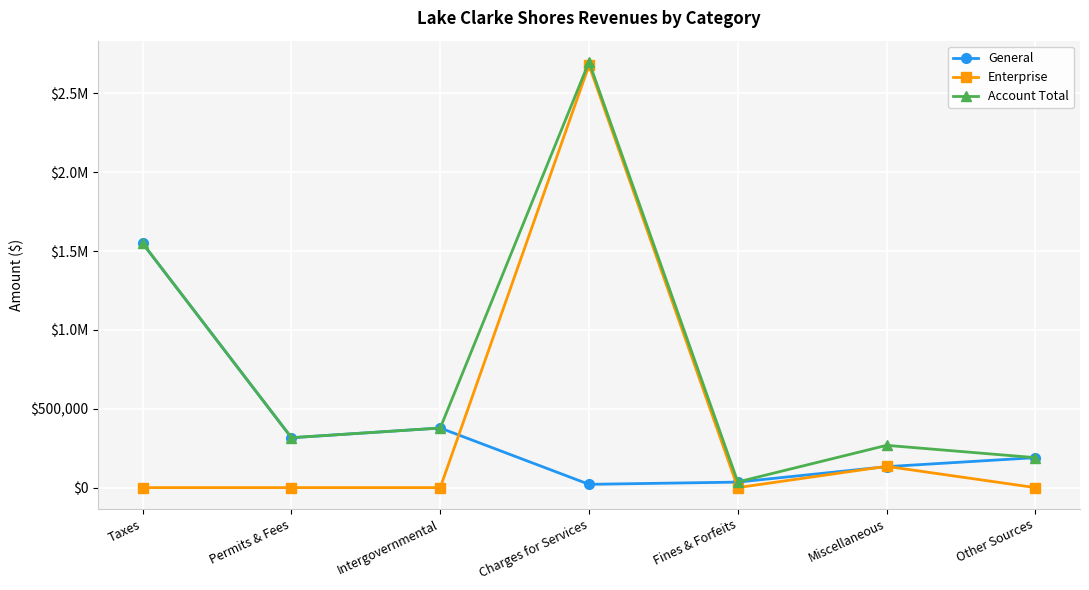

Which series changed the most between Permits & Fees and Other Sources?

General